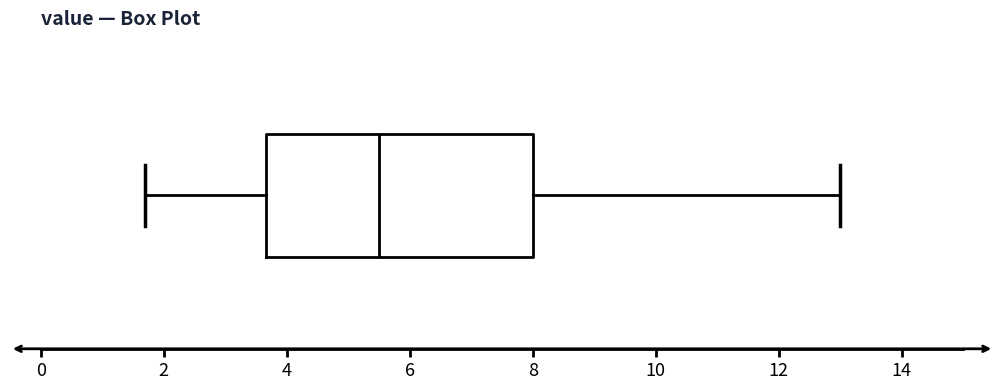

Transcribe this box plot: give where the median line is, the range the box spans, and where the two whiskers end, as read against the x-axis. The values are not printed on the chart, so give them approximately, as read against the axis.

median 5.6, box 3.6 to 8.0, whiskers 1.8 to 13.0